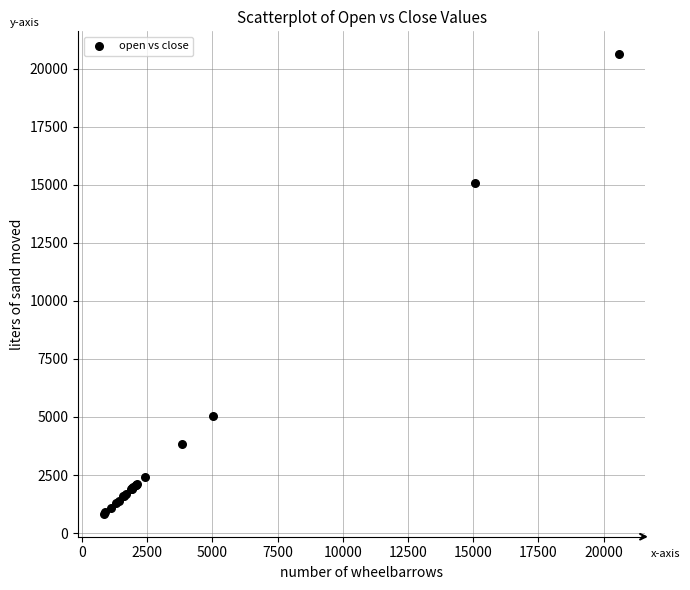

What Y value in the scatter plot is closest to 10725?

15073.2